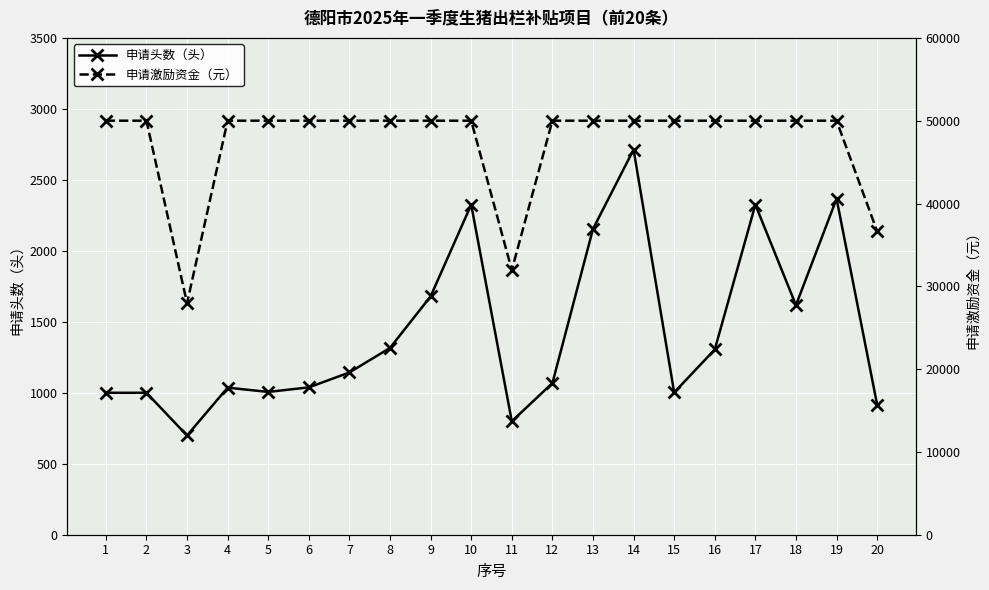

The value of 申请激励资金（元） at 7 is 50000. True or false?

True